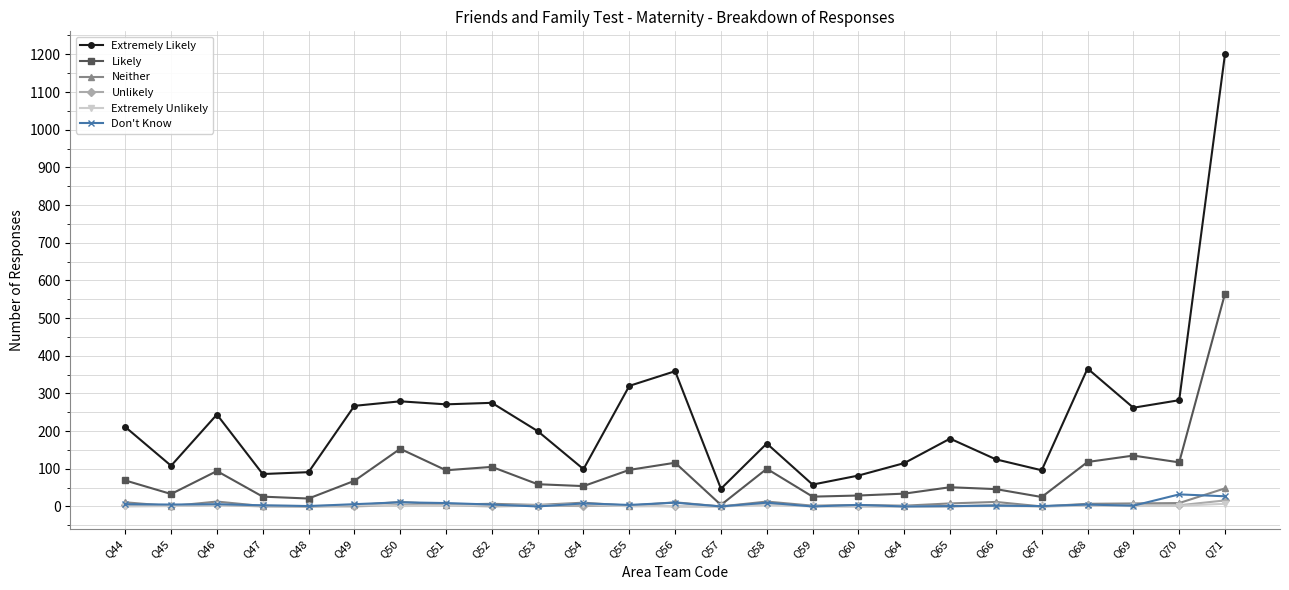

What is the highest value of the Extremely Unlikely series?

7